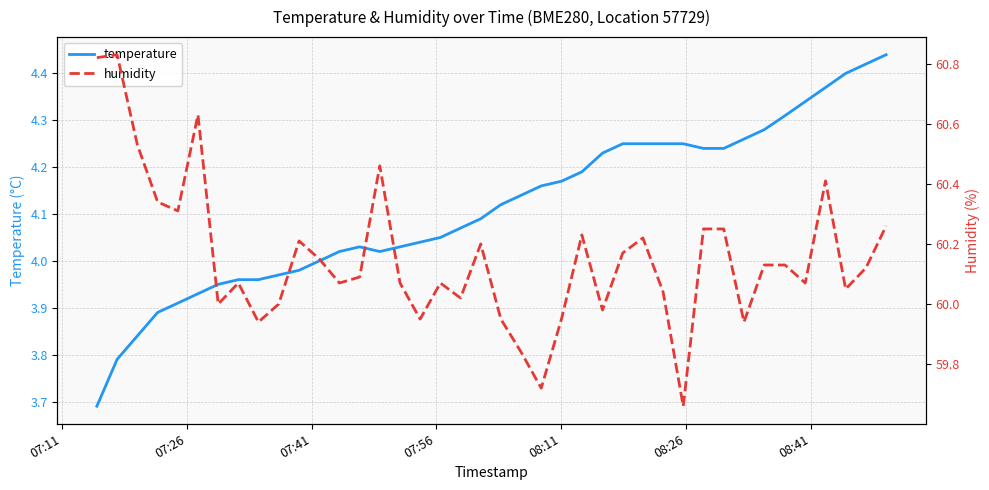

What is the average value of the humidity series?

60.2